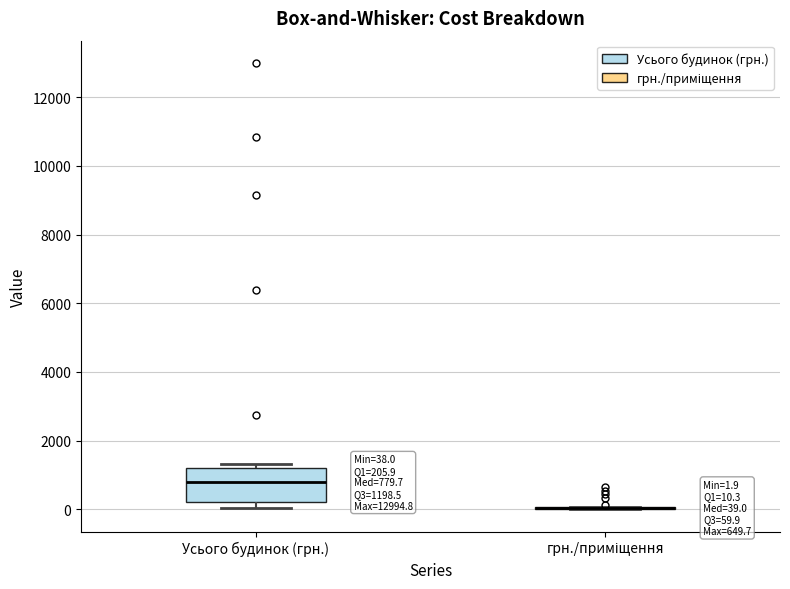

Comparing the boxes themselves (not the whiskers), which one is the tallest?

Усього будинок (грн.)